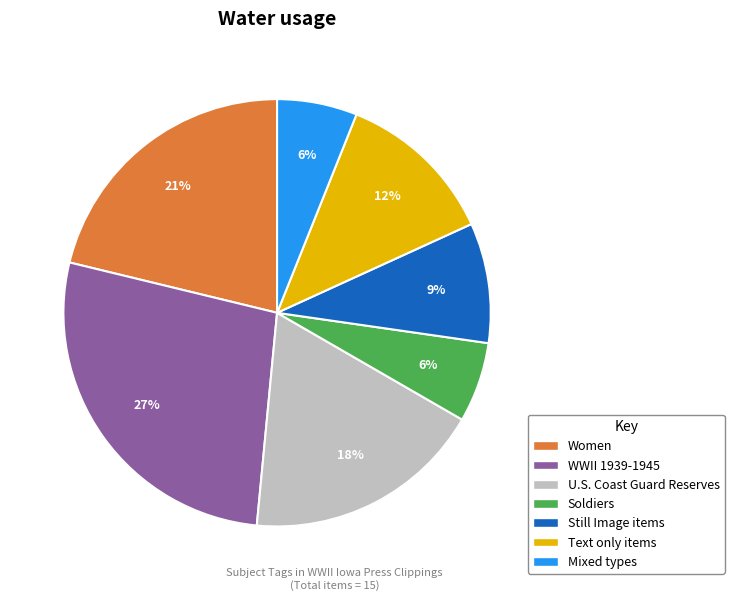

How many slices are in this pie chart?

7